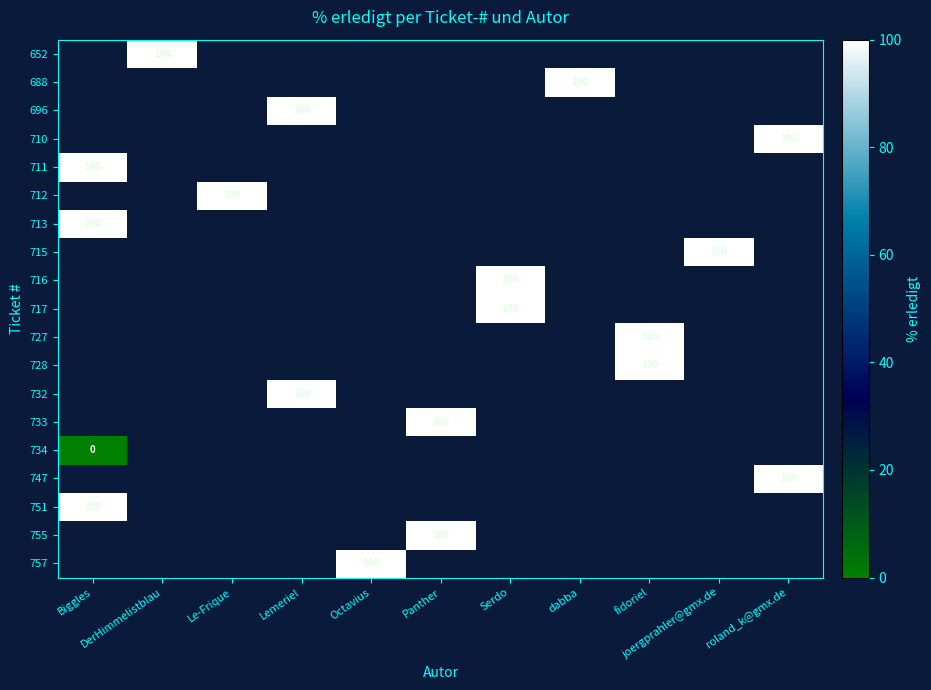

What is the maximum value shown in the chart?

100.0